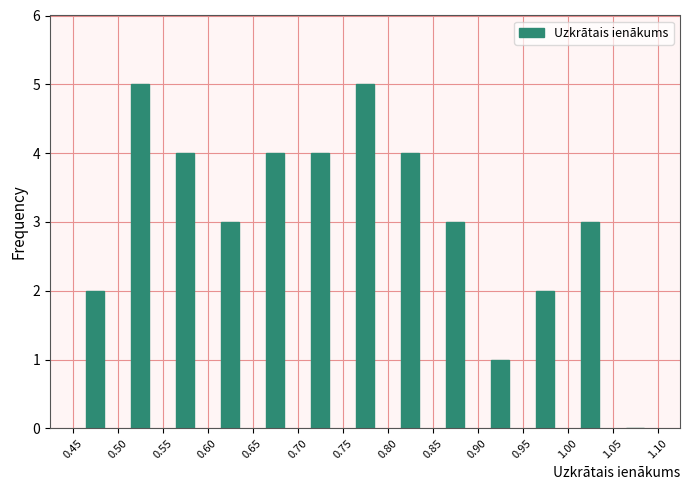

Reading left to right, transcribe this chart: for each bar, give the range it covers on the x-axis and its height. The values are not printed on the chart, so give them approximately, as read against the axis.

0.45 to 0.50: 2
0.50 to 0.55: 5
0.55 to 0.60: 4
0.60 to 0.65: 3
0.65 to 0.70: 4
0.70 to 0.75: 4
0.75 to 0.80: 5
0.80 to 0.85: 4
0.85 to 0.90: 3
0.90 to 0.95: 1
0.95 to 1.00: 2
1.00 to 1.05: 3
1.05 to 1.10: 0